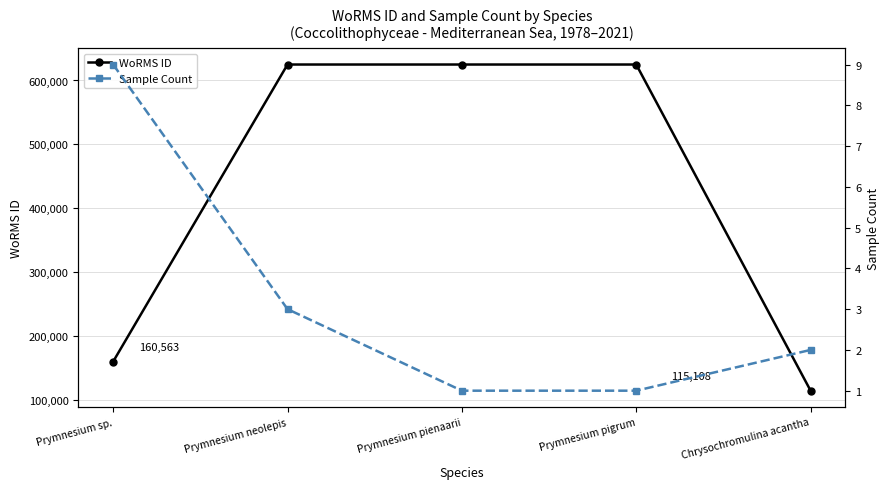

What is the minimum value for Sample Count?

1